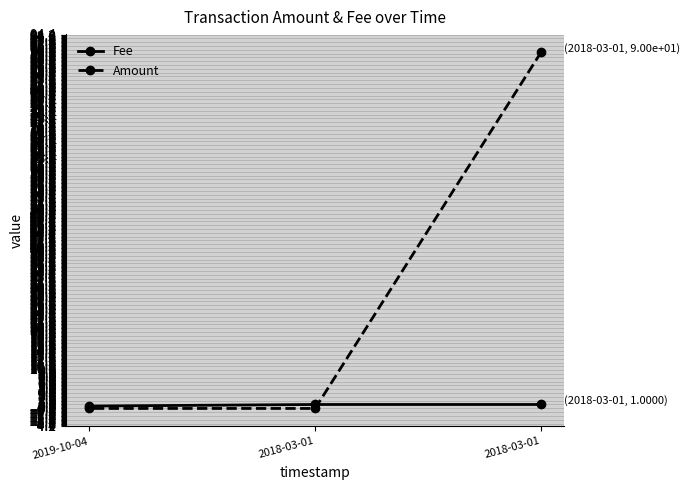

The value of Fee at 2019-10-04 is 0.6. True or false?

True